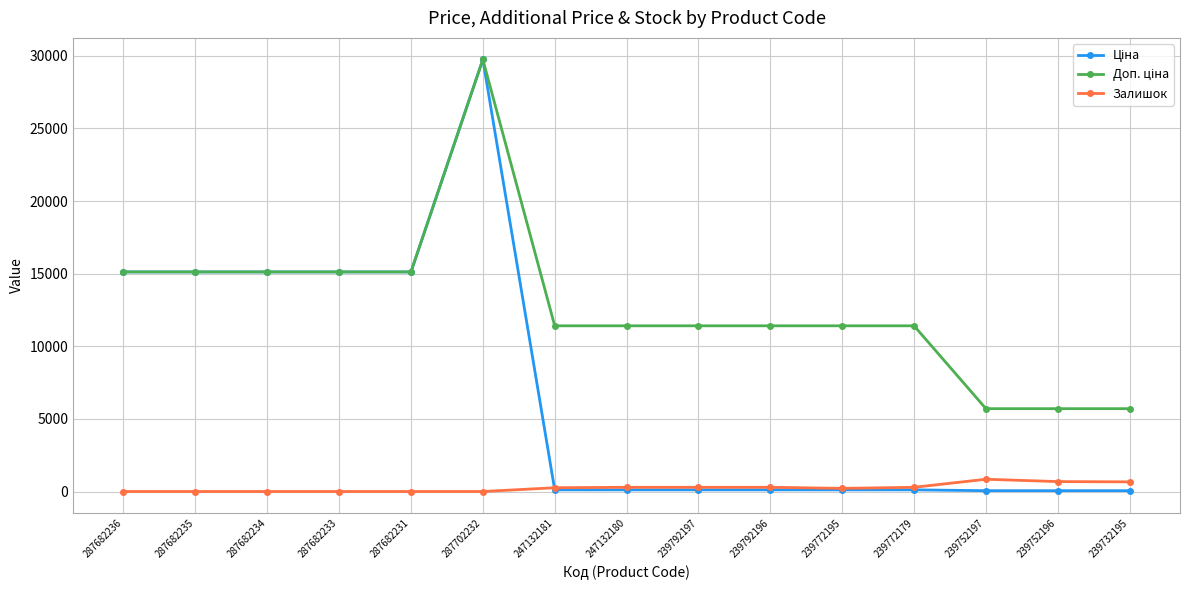

At which category does the chart reach its peak across all series?

287702232